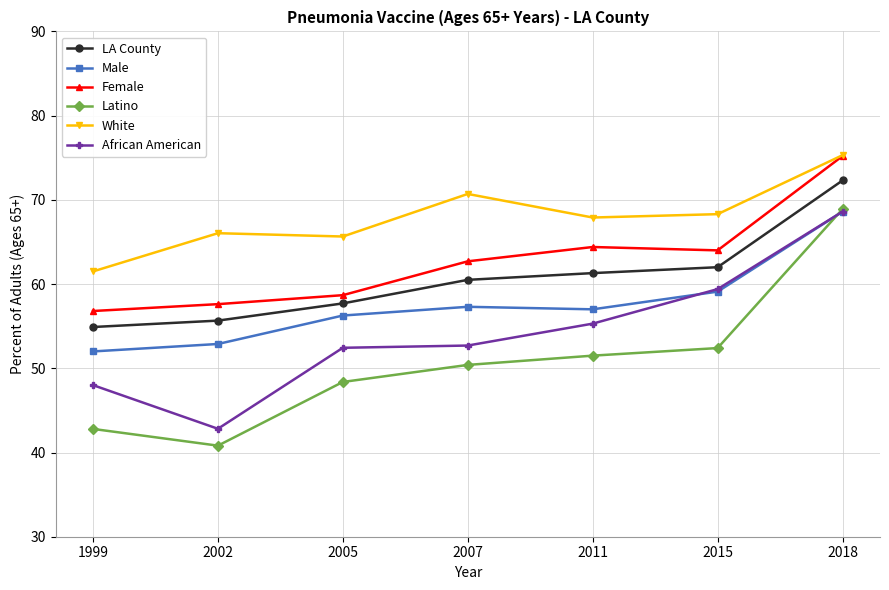

At which label is LA County closest to 63?

2015